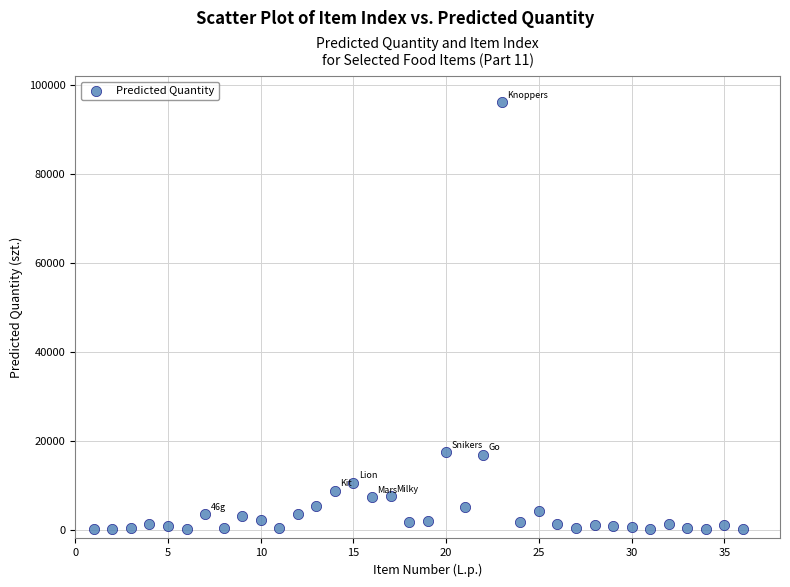

What is the range of Y values (max minus min)?

96155.4